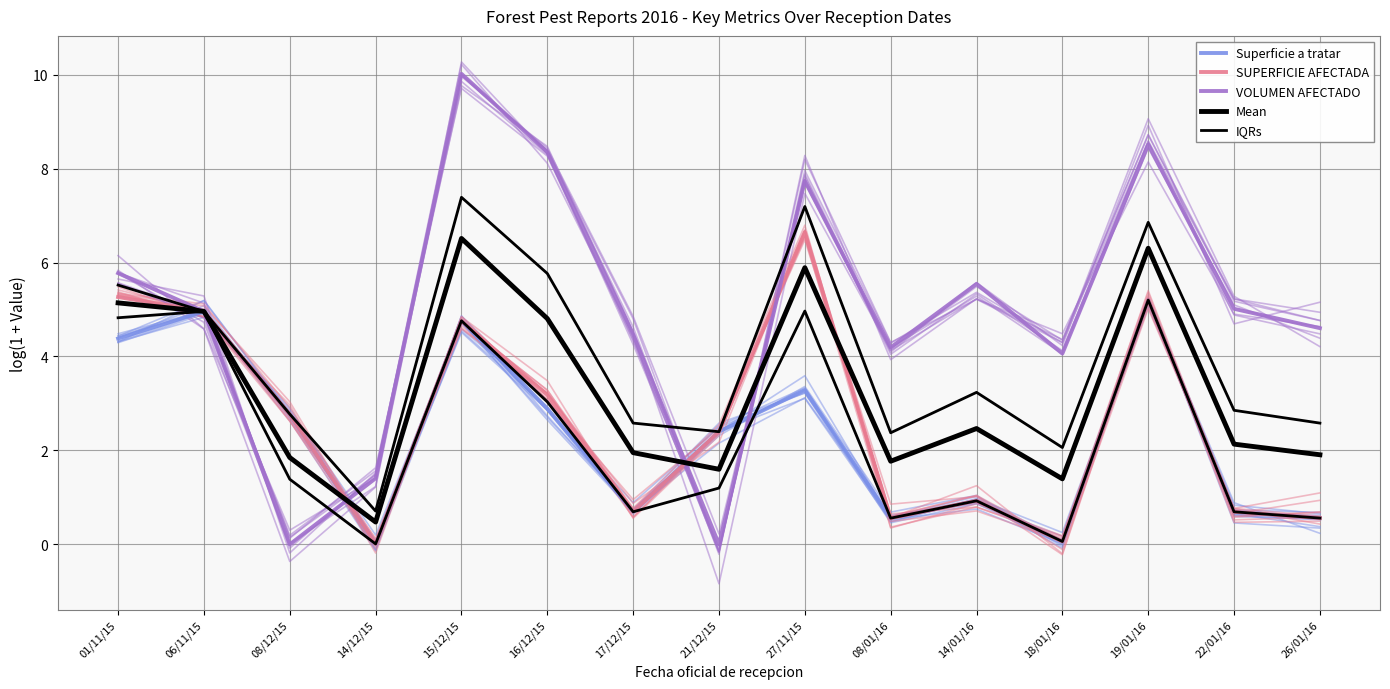

At how many categories does at least one series exceed 8?

3